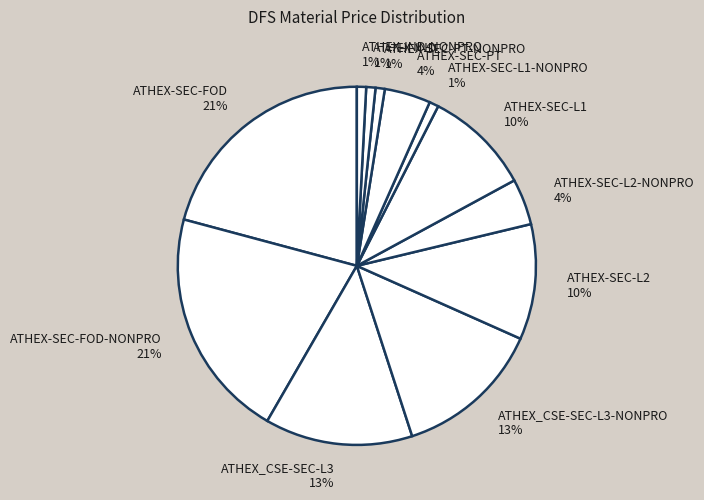

To the nearest percent, what is the average slice percentage?

8%